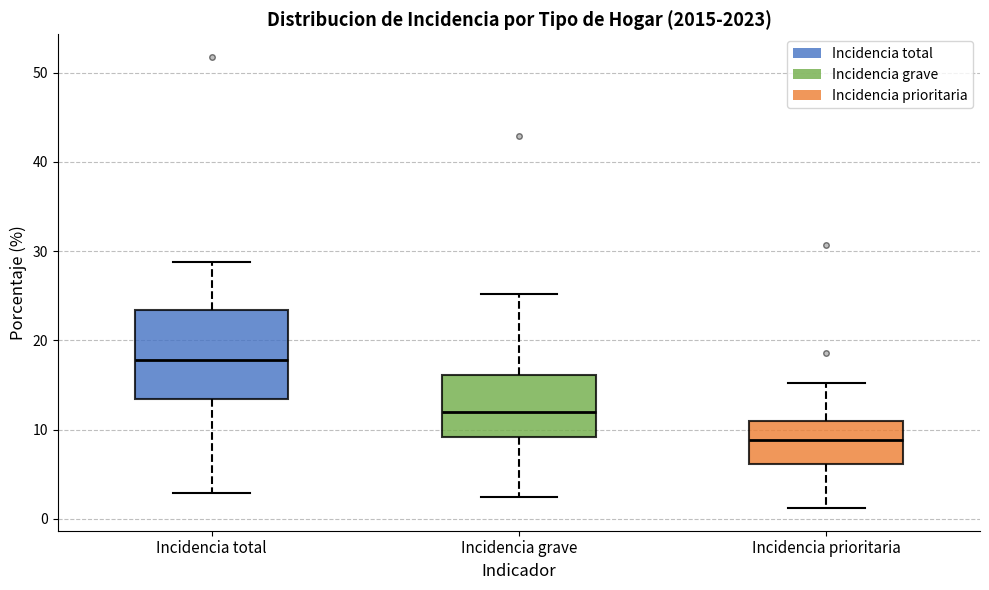

Where does the lower whisker of the box for Incidencia prioritaria end on the y-axis? The values are not printed on the chart, so give them approximately, as read against the axis.

1